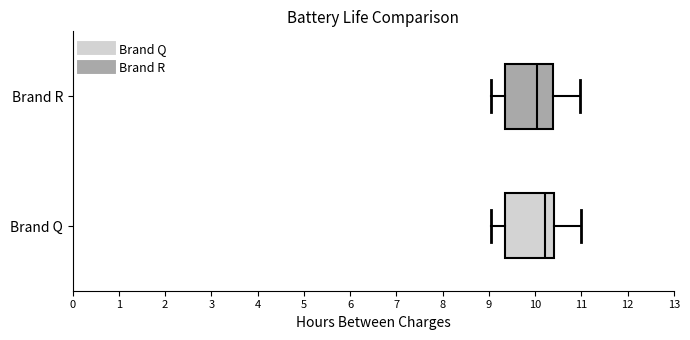

Which box has the furthest to the left median line?

Brand R